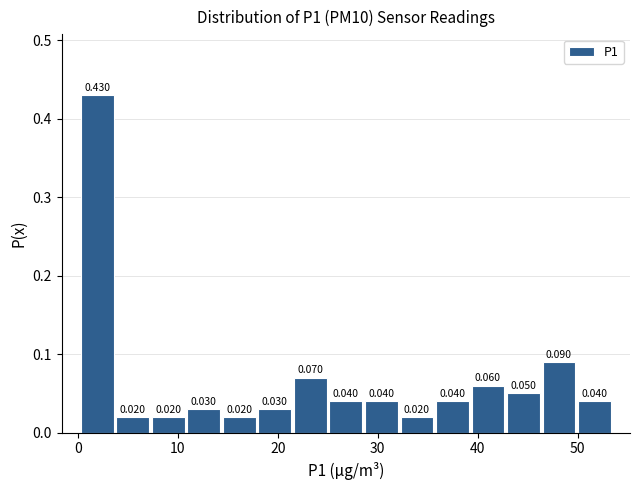

Around what value on the x-axis is the tallest bar? Give the approximate position of its centre, as read against the axis.

2